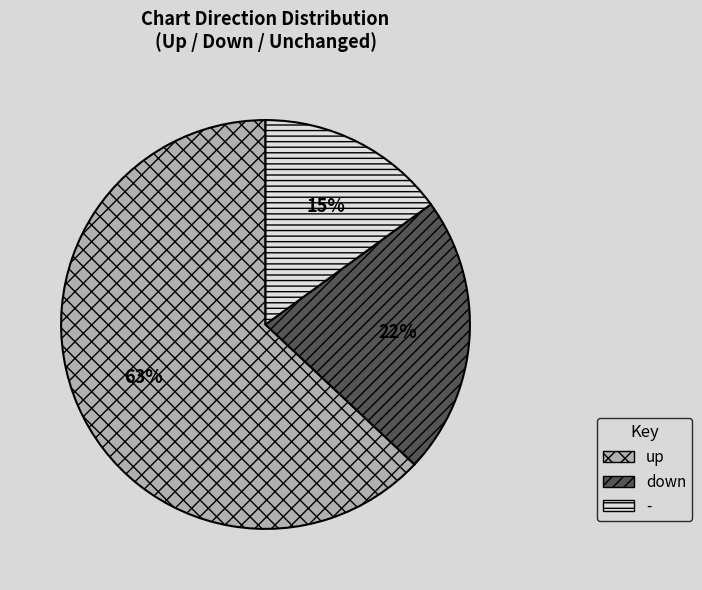

Which has a higher value, up or down?

up